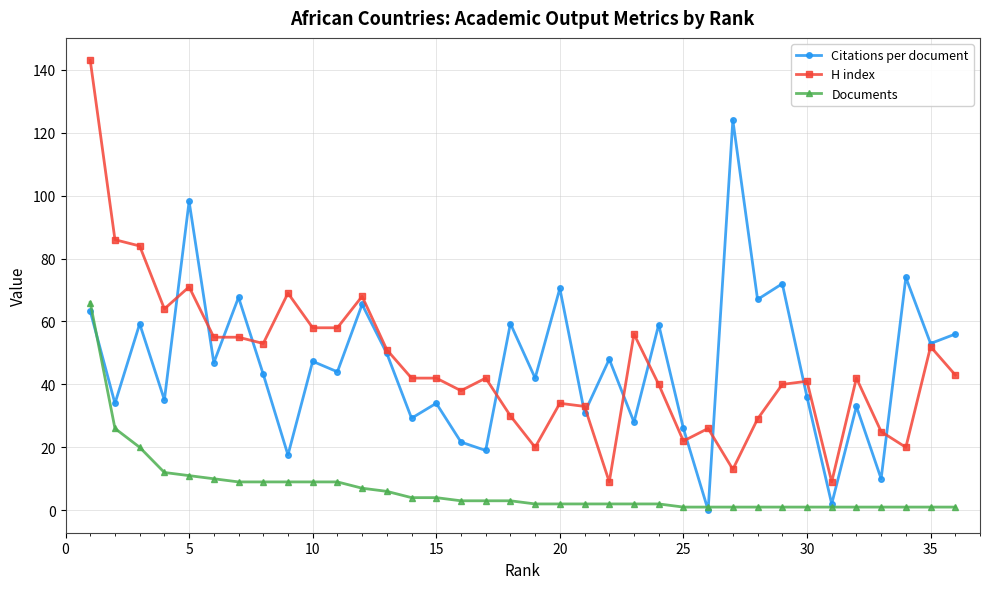

True or false: H index and Citations per document intersect in this chart.

True